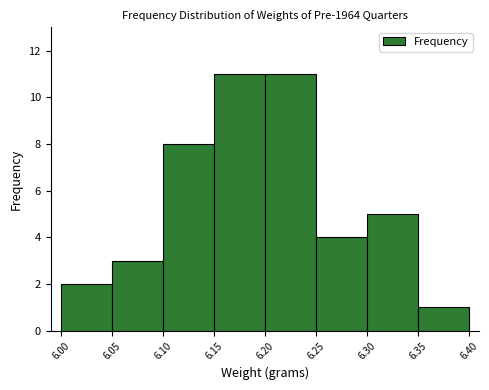

How tall is the bar that spans 6.30 to 6.35 on the x-axis? The values are not printed on the chart, so give them approximately, as read against the axis.

5